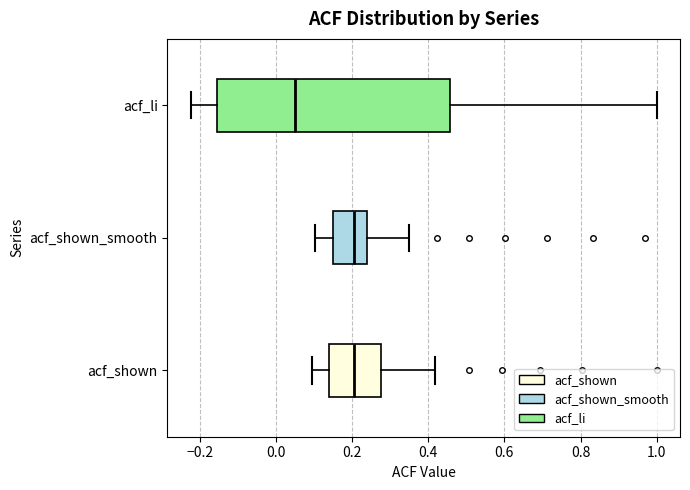

Reading bottom to top, read every box against the x-axis: the position of its median line, the range the box covers, and the ends of its whiskers. The values are not printed on the chart, so give them approximately, as read against the axis.

acf_shown: median 0.20, box 0.14 to 0.28, whiskers 0.10 to 0.42
acf_shown_smooth: median 0.20, box 0.16 to 0.24, whiskers 0.10 to 0.36
acf_li: median 0.06, box -0.16 to 0.46, whiskers -0.22 to 1.00